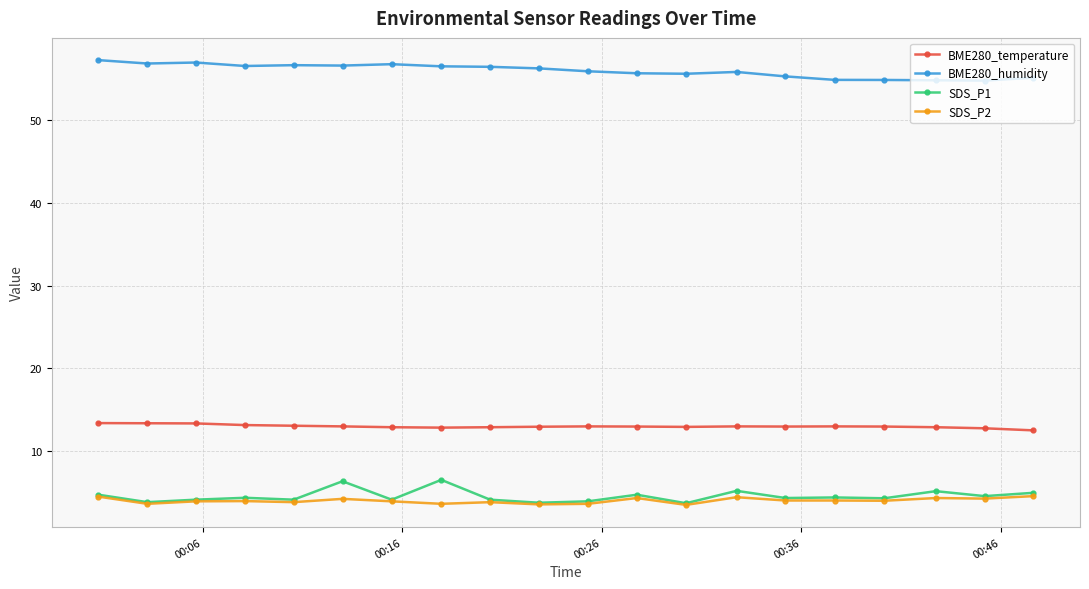

True or false: BME280_temperature and BME280_humidity cross at least once.

False